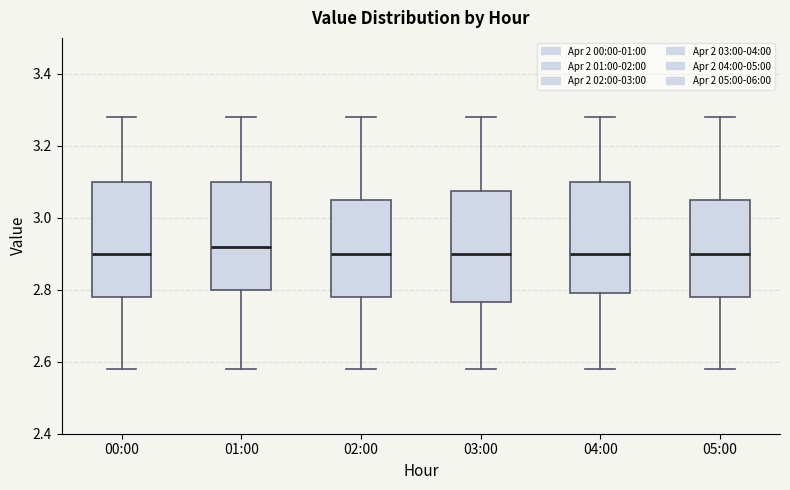

Reading left to right, read every box against the y-axis: the position of its median line, the range the box covers, and the ends of its whiskers. The values are not printed on the chart, so give them approximately, as read against the axis.

00:00: median 2.90, box 2.78 to 3.10, whiskers 2.58 to 3.28
01:00: median 2.92, box 2.80 to 3.10, whiskers 2.58 to 3.28
02:00: median 2.90, box 2.78 to 3.06, whiskers 2.58 to 3.28
03:00: median 2.90, box 2.76 to 3.08, whiskers 2.58 to 3.28
04:00: median 2.90, box 2.80 to 3.10, whiskers 2.58 to 3.28
05:00: median 2.90, box 2.78 to 3.06, whiskers 2.58 to 3.28